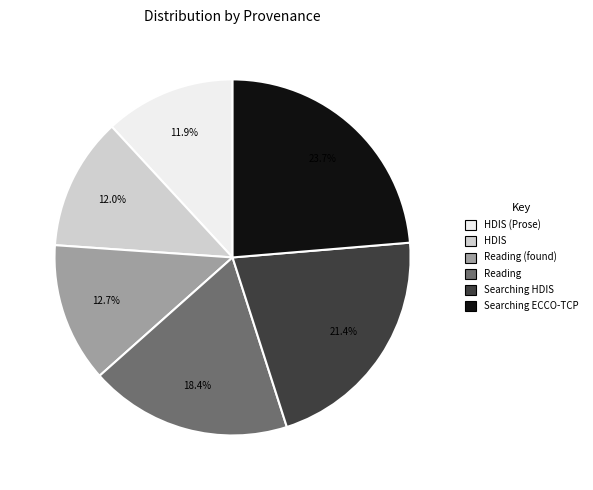

Is there any slice that represents more than half of the pie?

No